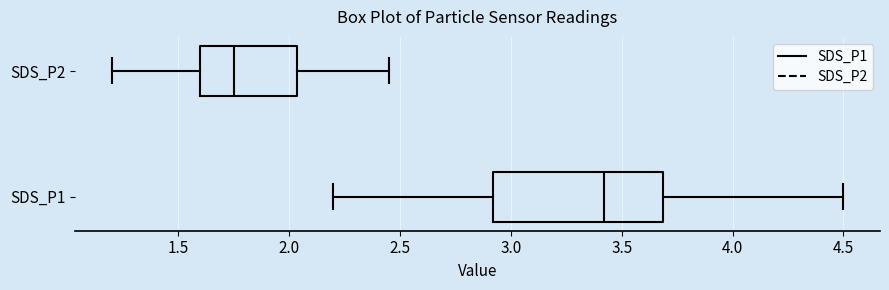

Reading bottom to top, transcribe this box plot: for each box, give where its median line is, the range the box spans, and where its two whiskers end, as read against the x-axis. The values are not printed on the chart, so give them approximately, as read against the axis.

SDS_P1: median 3.40, box 2.90 to 3.70, whiskers 2.20 to 4.50
SDS_P2: median 1.75, box 1.60 to 2.05, whiskers 1.20 to 2.45